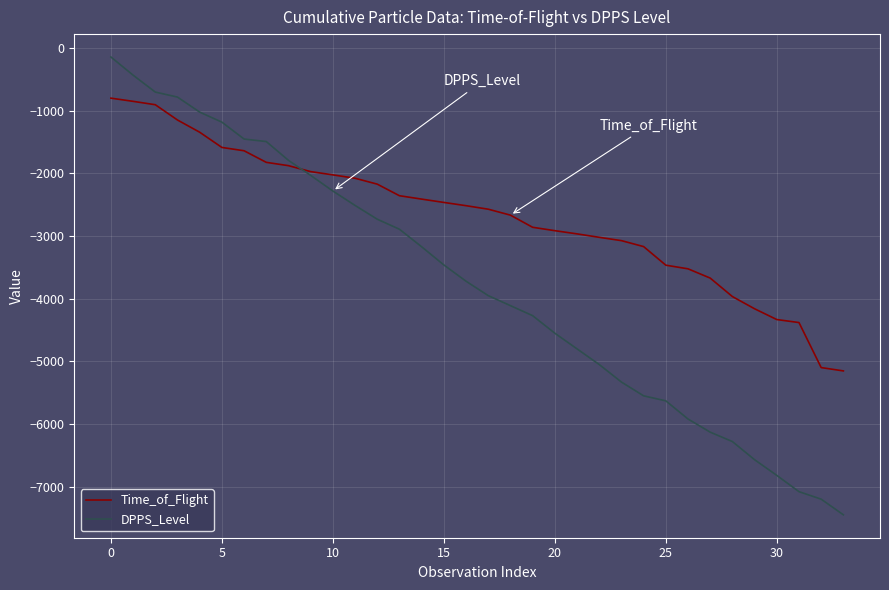

Which series has the largest total across all categories?

Time_of_Flight